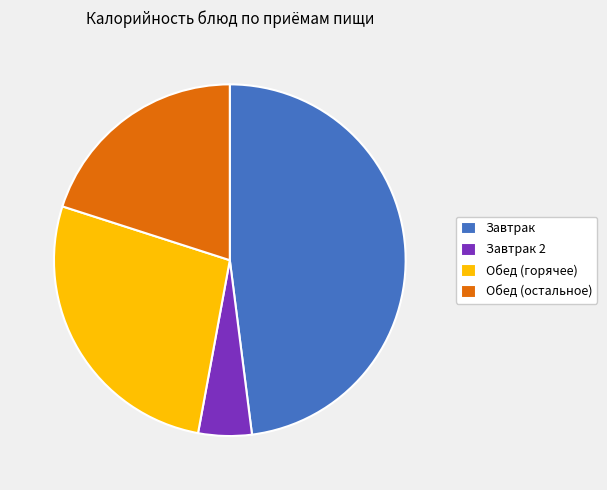

Between Обед (горячее) and Обед (остальное), which is larger?

Обед (горячее)